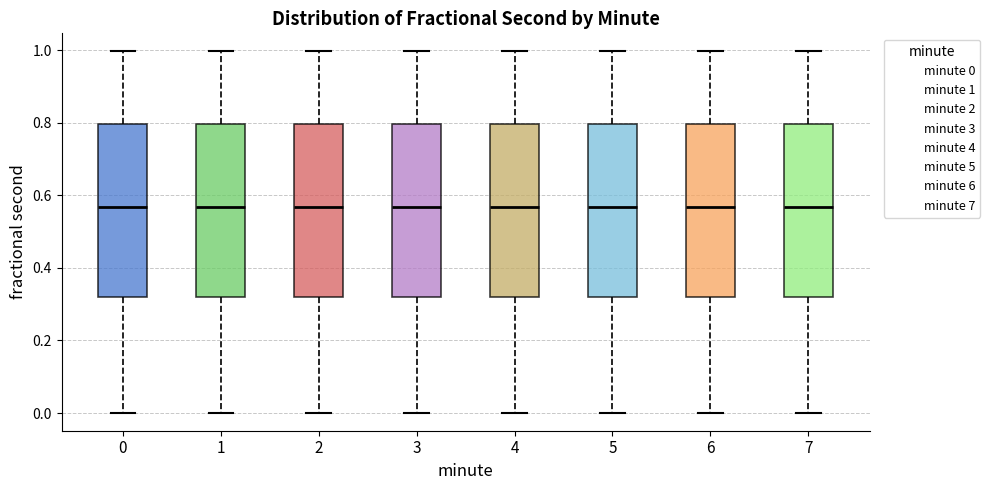

Reading left to right, transcribe this box plot: for each box, give where its median line is, the range the box spans, and where its two whiskers end, as read against the y-axis. The values are not printed on the chart, so give them approximately, as read against the axis.

0: median 0.56, box 0.32 to 0.80, whiskers 0.00 to 1.00
1: median 0.56, box 0.32 to 0.80, whiskers 0.00 to 1.00
2: median 0.56, box 0.32 to 0.80, whiskers 0.00 to 1.00
3: median 0.56, box 0.32 to 0.80, whiskers 0.00 to 1.00
4: median 0.56, box 0.32 to 0.80, whiskers 0.00 to 1.00
5: median 0.56, box 0.32 to 0.80, whiskers 0.00 to 1.00
6: median 0.56, box 0.32 to 0.80, whiskers 0.00 to 1.00
7: median 0.56, box 0.32 to 0.80, whiskers 0.00 to 1.00